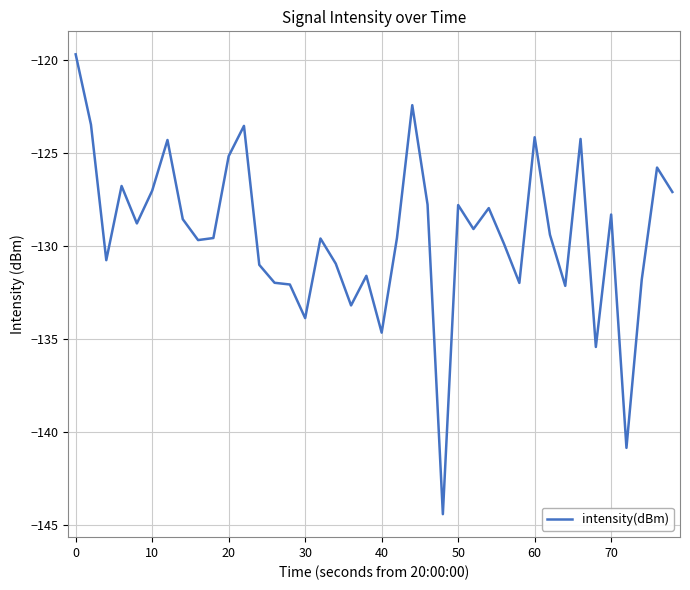

True or false: there are more than 0 points higher than both neighbors.

True